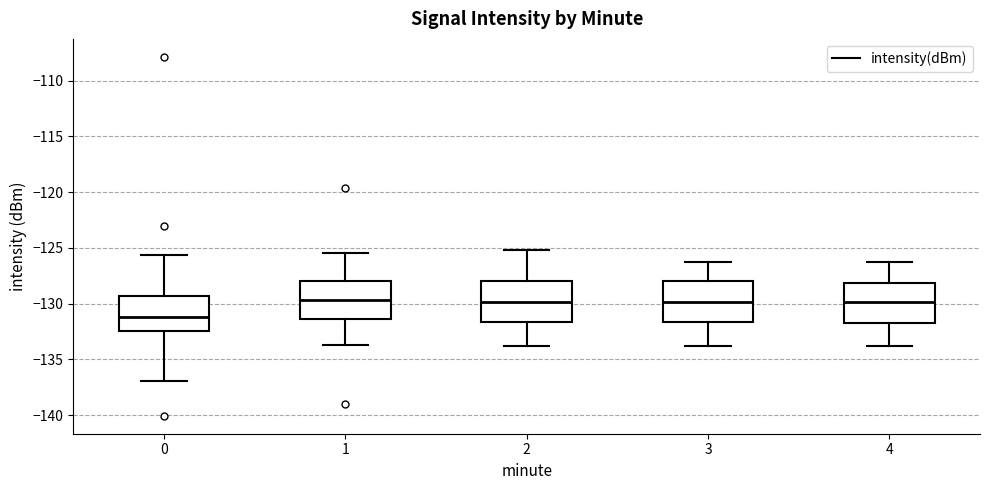

Reading left to right, read every box against the y-axis: the position of its median line, the range the box covers, and the ends of its whiskers. The values are not printed on the chart, so give them approximately, as read against the axis.

0: median -131.0, box -132.5 to -129.5, whiskers -137.0 to -125.5
1: median -129.5, box -131.5 to -128.0, whiskers -133.5 to -125.5
2: median -130.0, box -131.5 to -128.0, whiskers -134.0 to -125.0
3: median -130.0, box -131.5 to -128.0, whiskers -134.0 to -126.0
4: median -130.0, box -132.0 to -128.0, whiskers -134.0 to -126.0